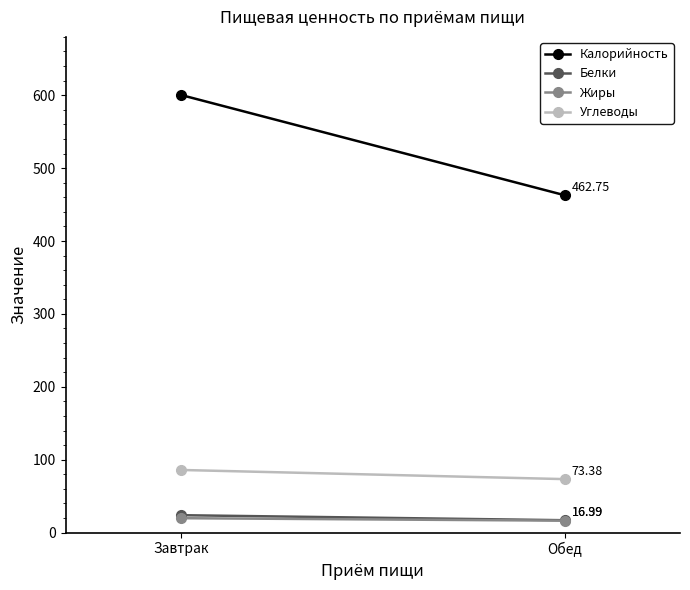

The value of Углеводы at Обед is 73.4. True or false?

True